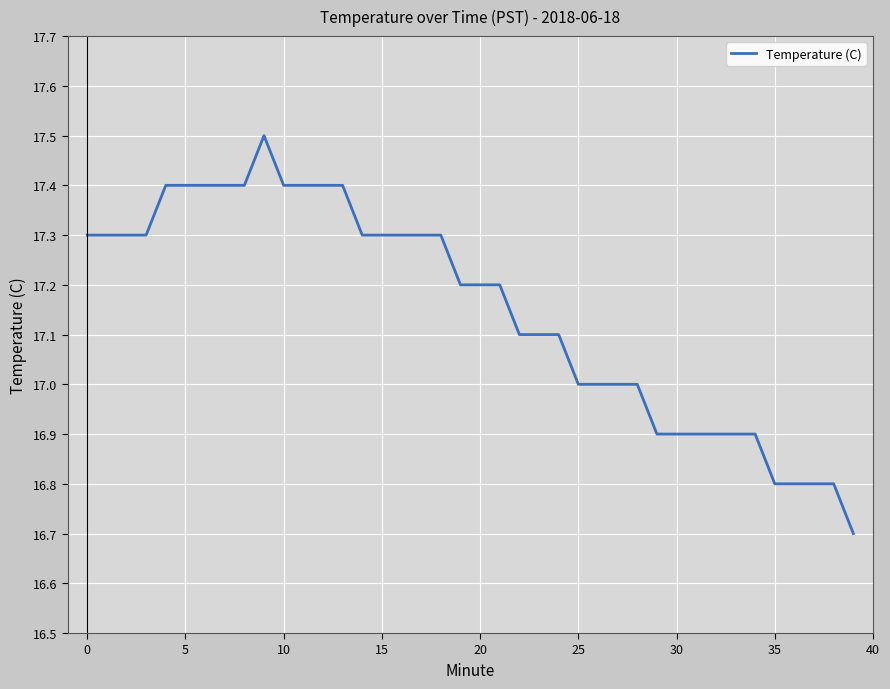

What is the smallest value displayed?

16.7